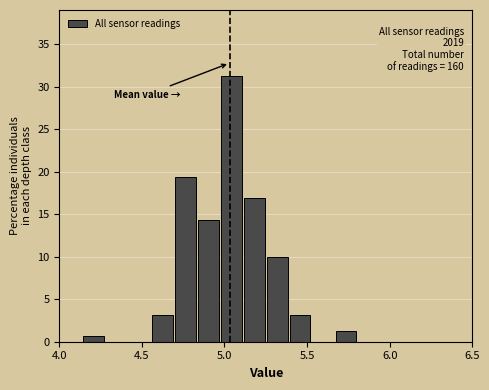

Read against the x-axis, roughly where is the centre of the tallest bar?

5.05